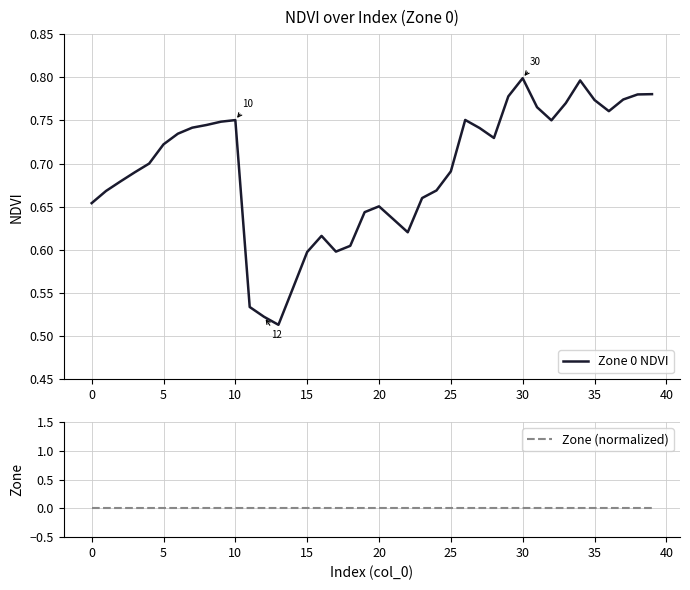

True or false: Zone 0 NDVI has a value of 0.7 at 25.

True